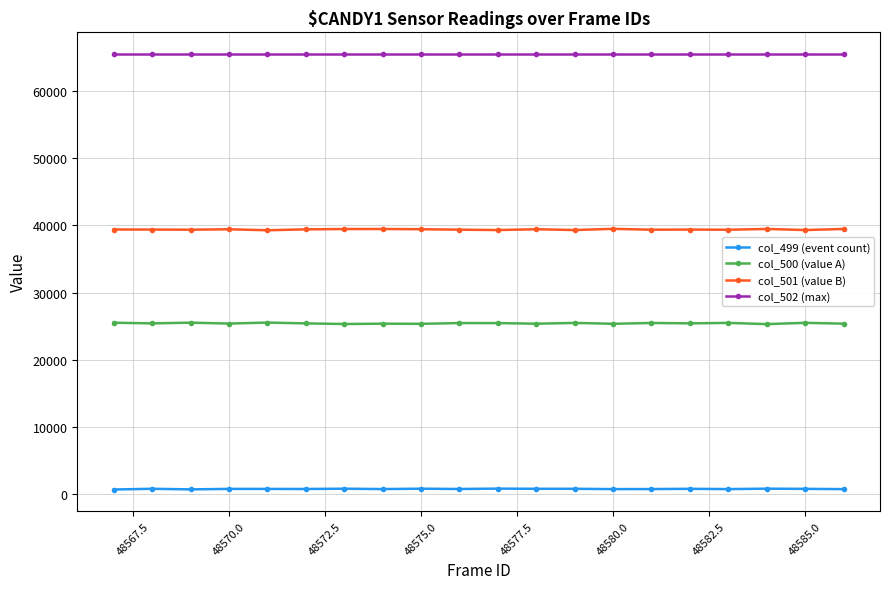

Which series has the largest total across all categories?

col_502 (max)